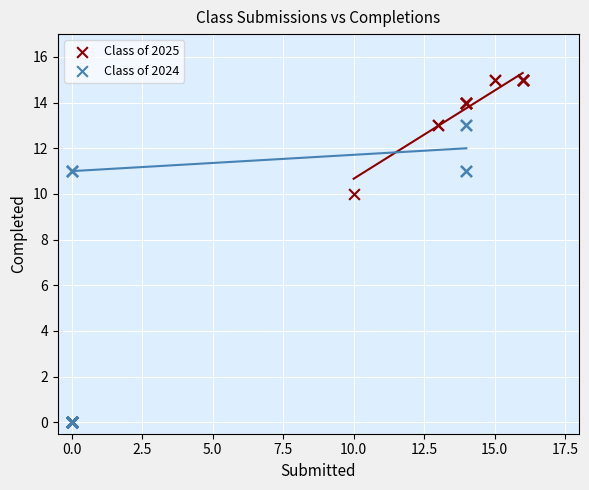

Which series reaches the maximum Y coordinate?

Class of 2025